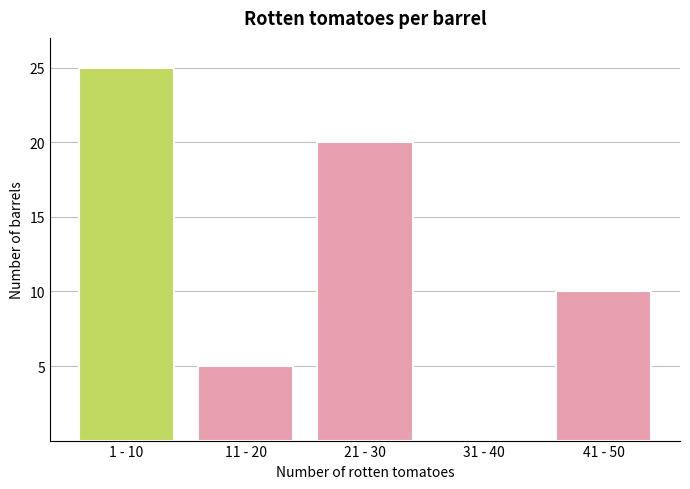

Reading left to right, list all the values displayed in this chart.

1 - 10=25	11 - 20=5	21 - 30=20	31 - 40=0	41 - 50=10